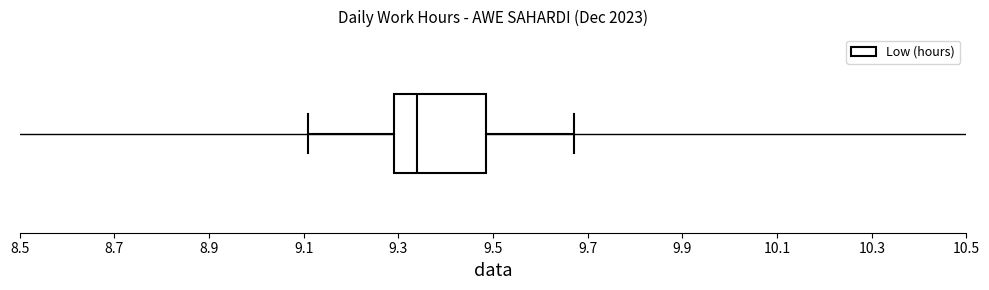

Transcribe this box plot: give where the median line is, the range the box spans, and where the two whiskers end, as read against the x-axis. The values are not printed on the chart, so give them approximately, as read against the axis.

median 9.34, box 9.30 to 9.48, whiskers 9.12 to 9.68